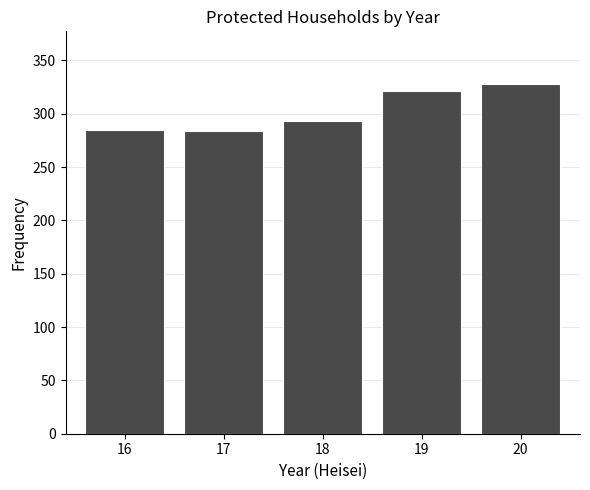

The chart shows a value of 293 at 18. True or false?

True